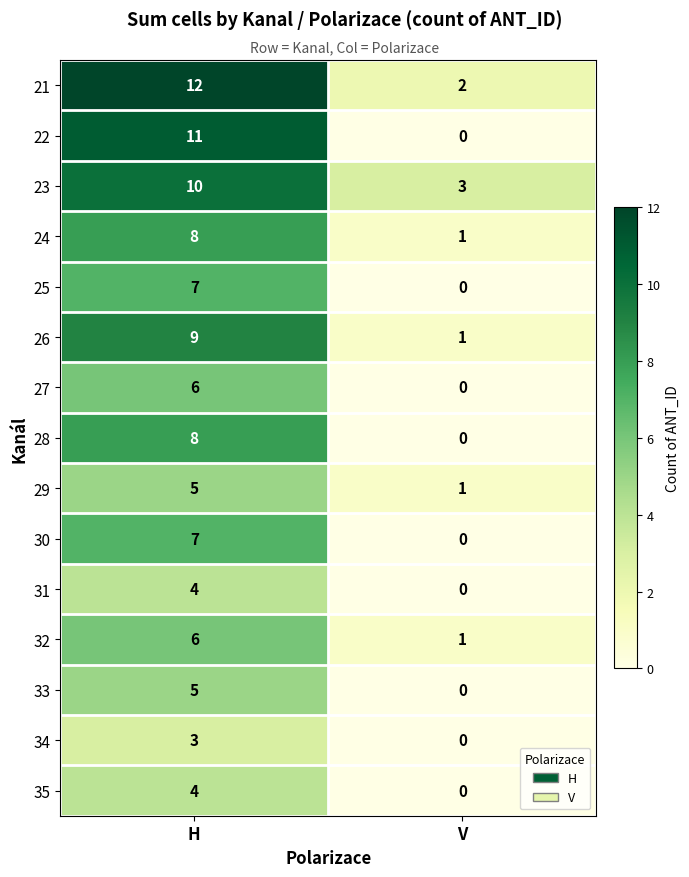

What is the spread (max minus min) of values at V?

3